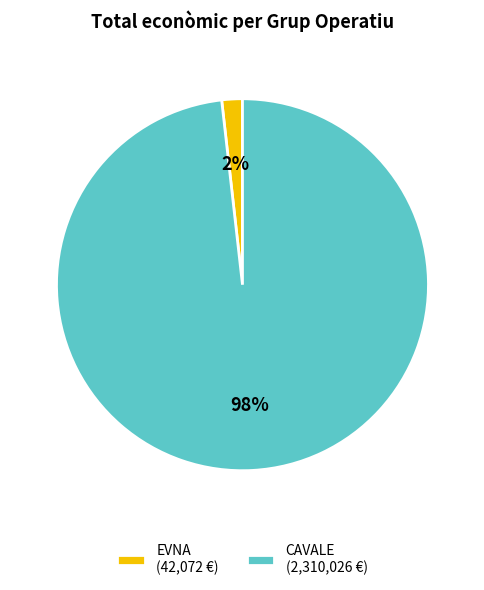

True or false: CAVALE (2,310,026 €) accounts for 87% of the total.

False